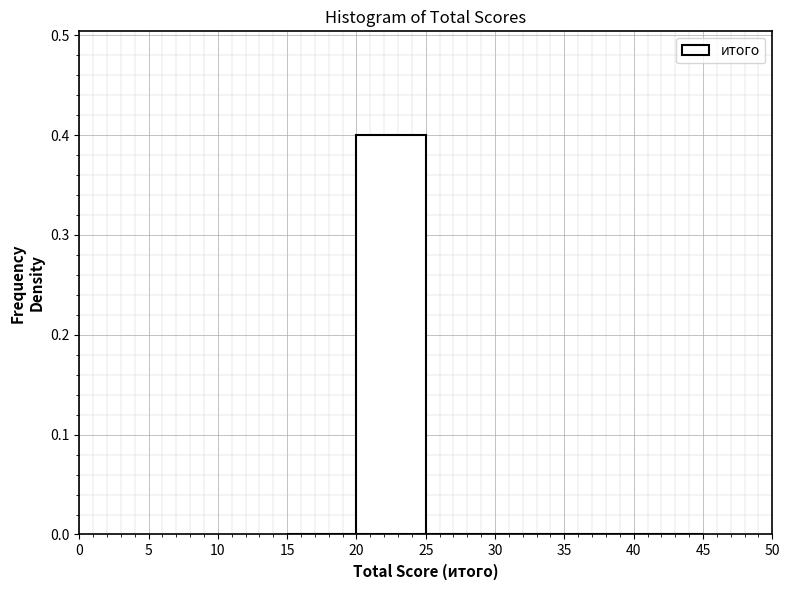

Over which range of the x-axis is the bar tallest?

20 to 25